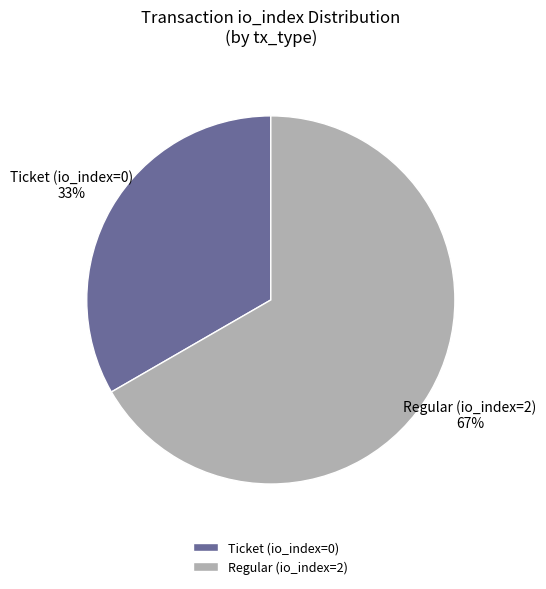

To the nearest percent, what is the combined percentage of Ticket (io_index=0) and Regular (io_index=2)?

100%